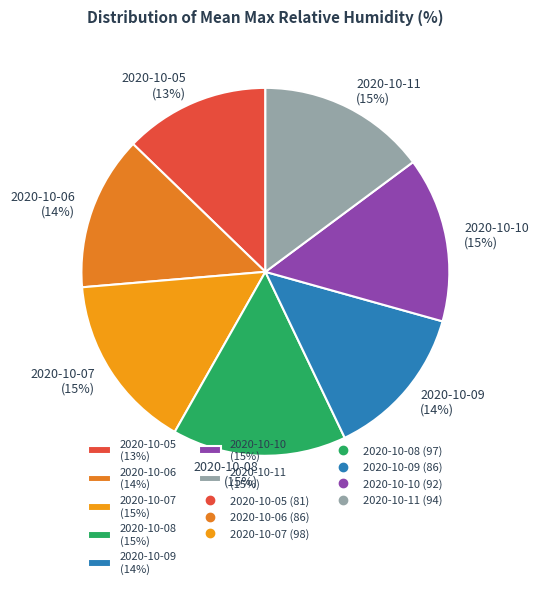

What is the ratio of the value at 2020-10-06 (14%) to the value at 2020-10-10 (15%)?

0.9